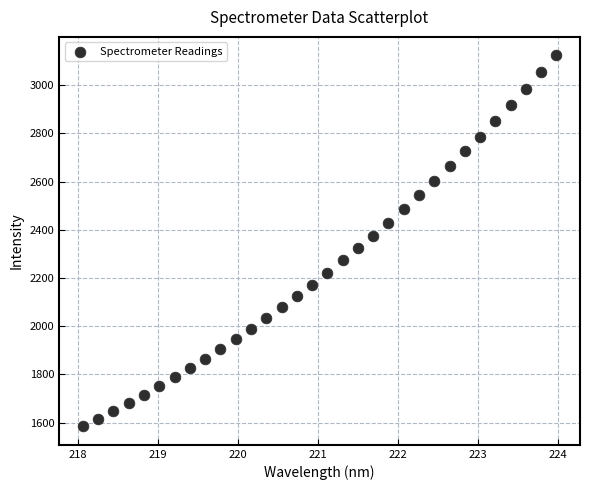

What is the range of Y values (max minus min)?

1538.3